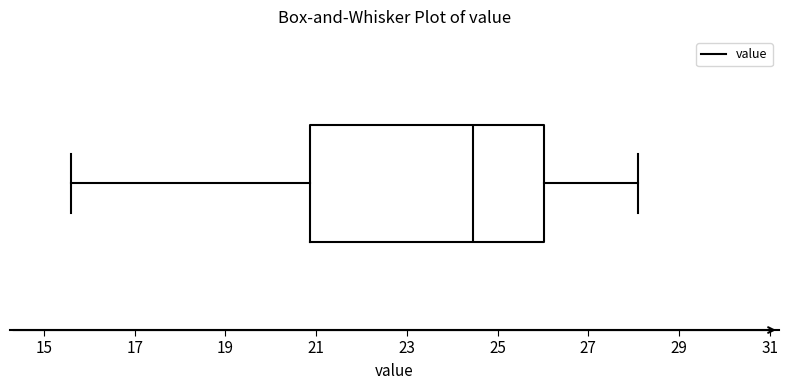

Transcribe this box plot: give where the median line is, the range the box spans, and where the two whiskers end, as read against the x-axis. The values are not printed on the chart, so give them approximately, as read against the axis.

median 24.4, box 20.8 to 26.0, whiskers 15.6 to 28.2